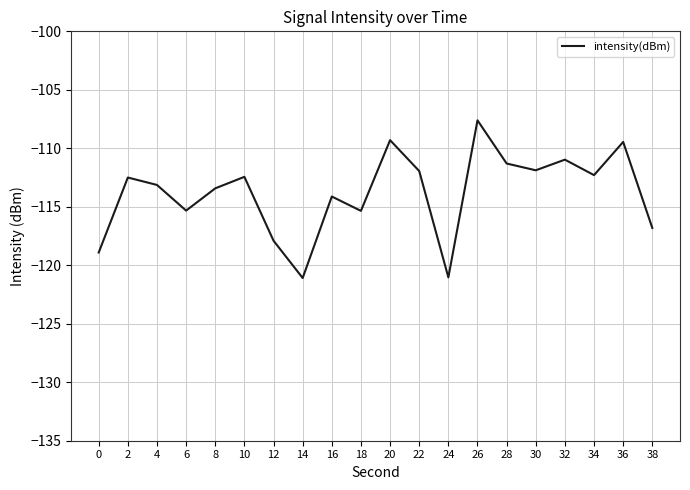

What value does the data have at 12?

-117.9